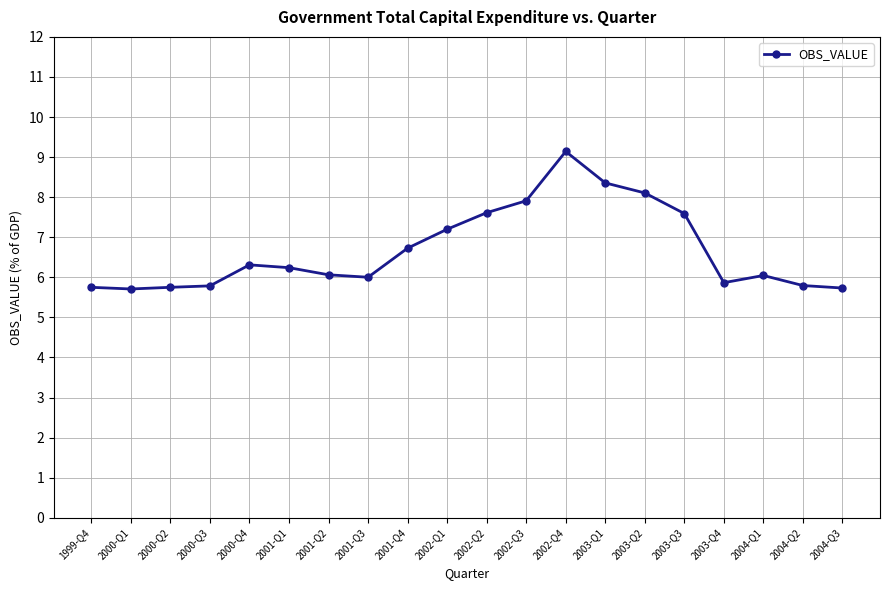

How many distinct data groups are displayed?

1